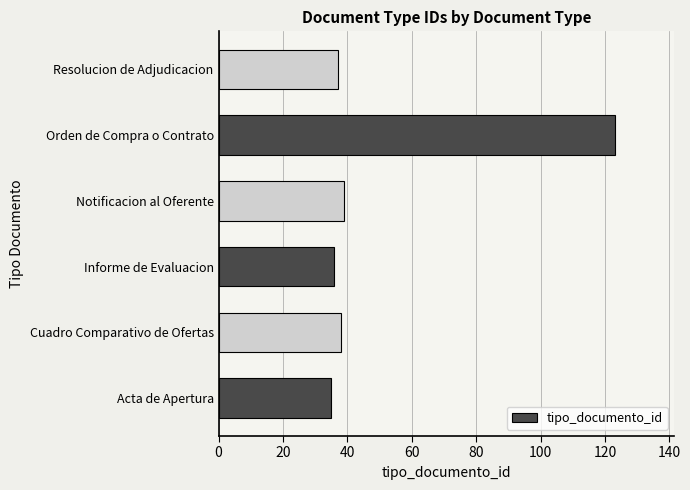

How many series are shown in this chart?

1